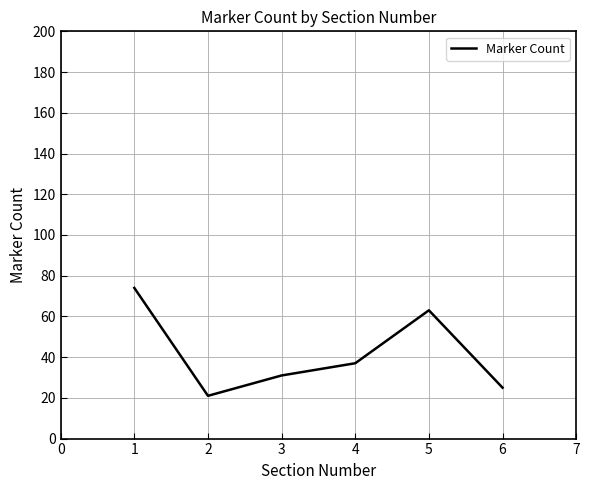

Is it true that the value at 2 is 50?

False